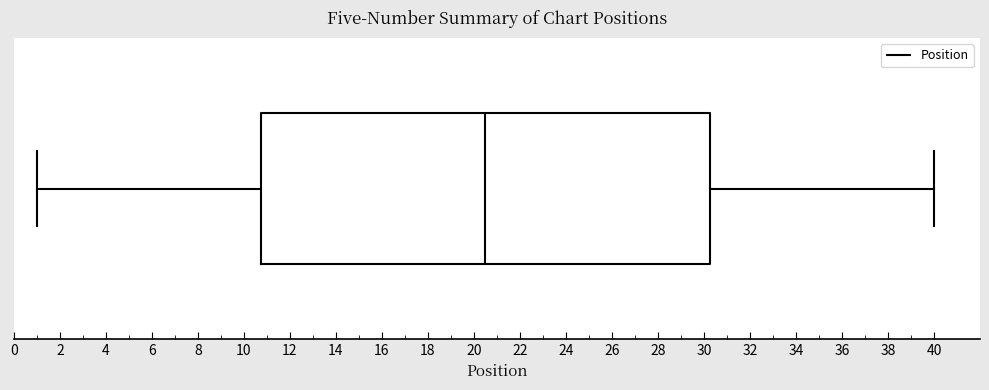

Transcribe this box plot: give where the median line is, the range the box spans, and where the two whiskers end, as read against the x-axis. The values are not printed on the chart, so give them approximately, as read against the axis.

median 20.6, box 10.8 to 30.2, whiskers 1.0 to 40.0